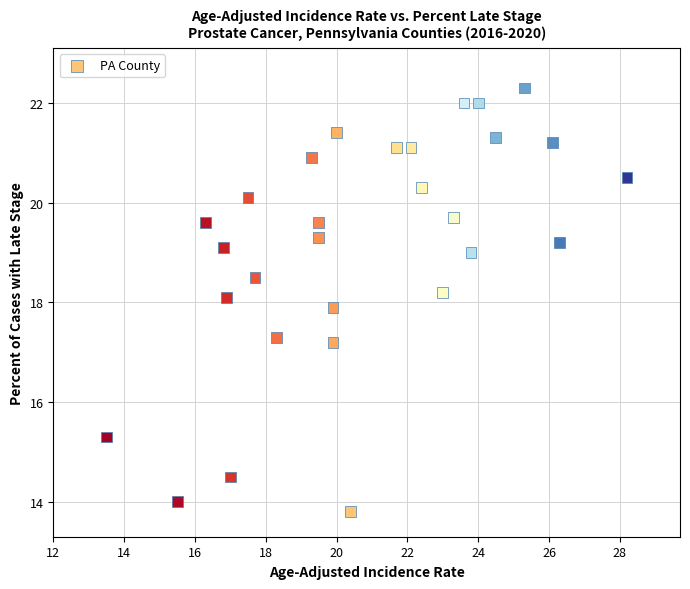

What is the range of Y values (max minus min)?

8.5